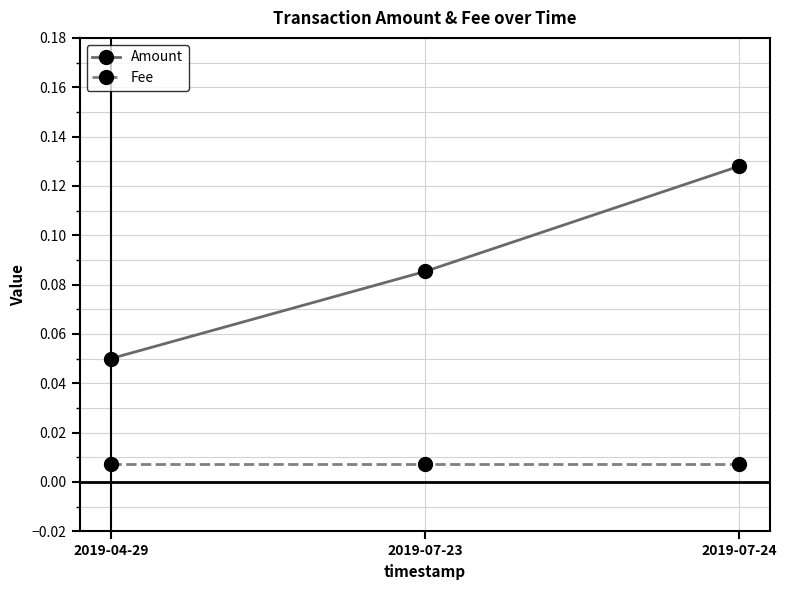

Is it true that Amount equals 0.2 at 2019-07-24?

False